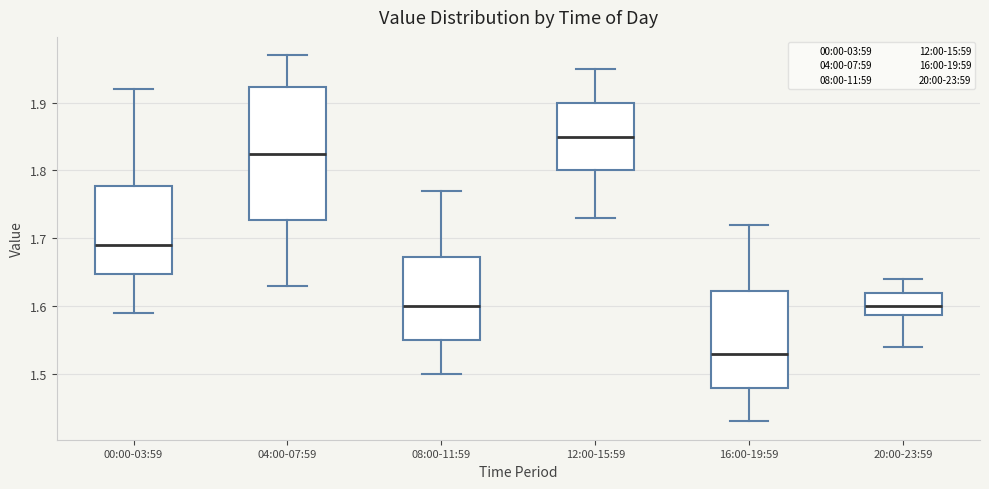

Where does the upper whisker of the box for 16:00-19:59 end on the y-axis? The values are not printed on the chart, so give them approximately, as read against the axis.

1.72